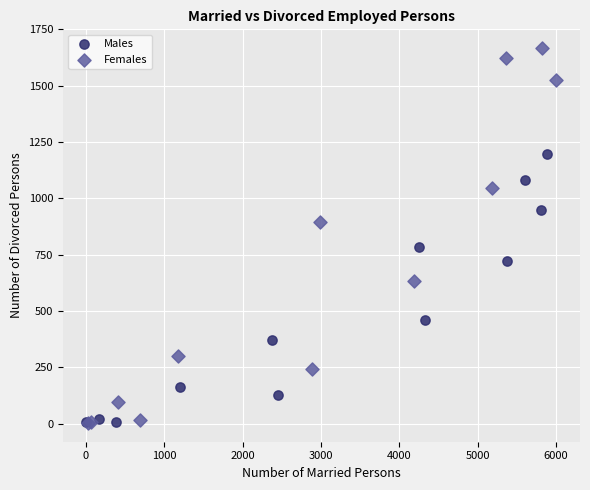

Which series contains the highest Y value?

Females